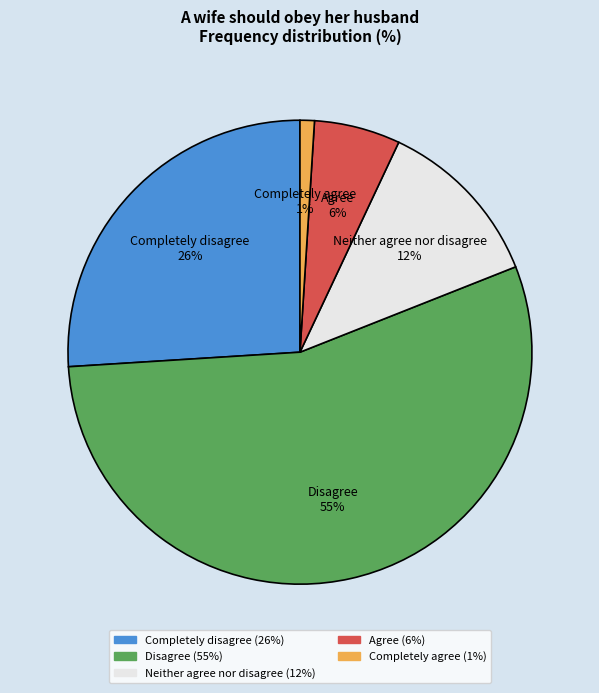

True or false: Agree accounts for 1% of the total.

False